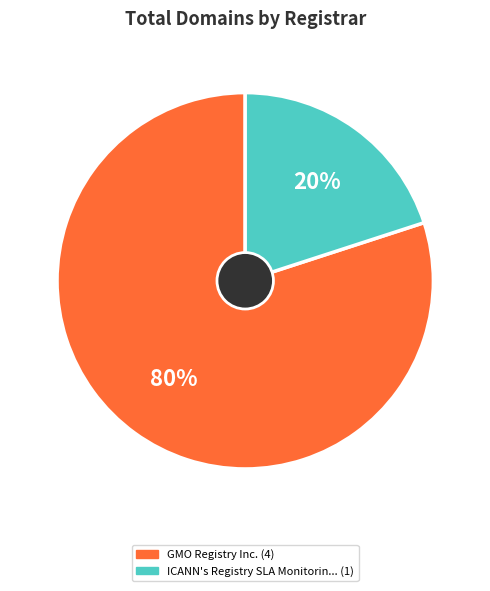

To the nearest percent, what is the average slice percentage?

50%